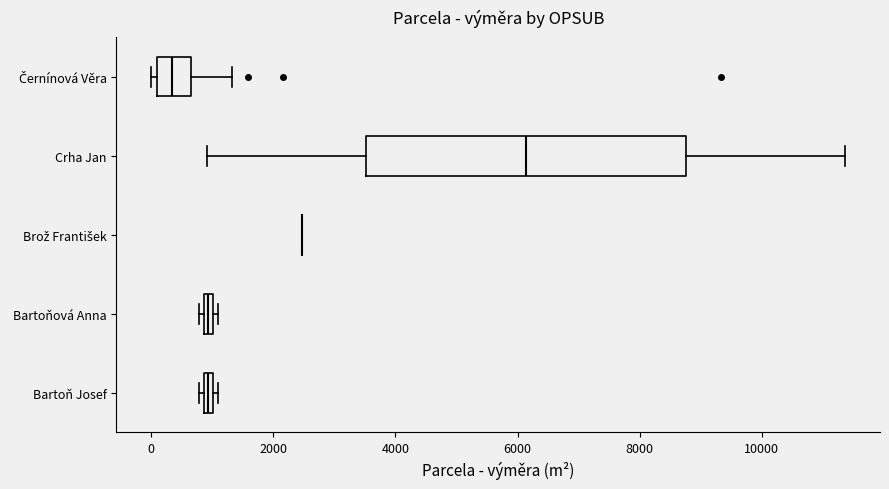

Where is the right edge of the box for Bartoň Josef on the x-axis? The values are not printed on the chart, so give them approximately, as read against the axis.

1000